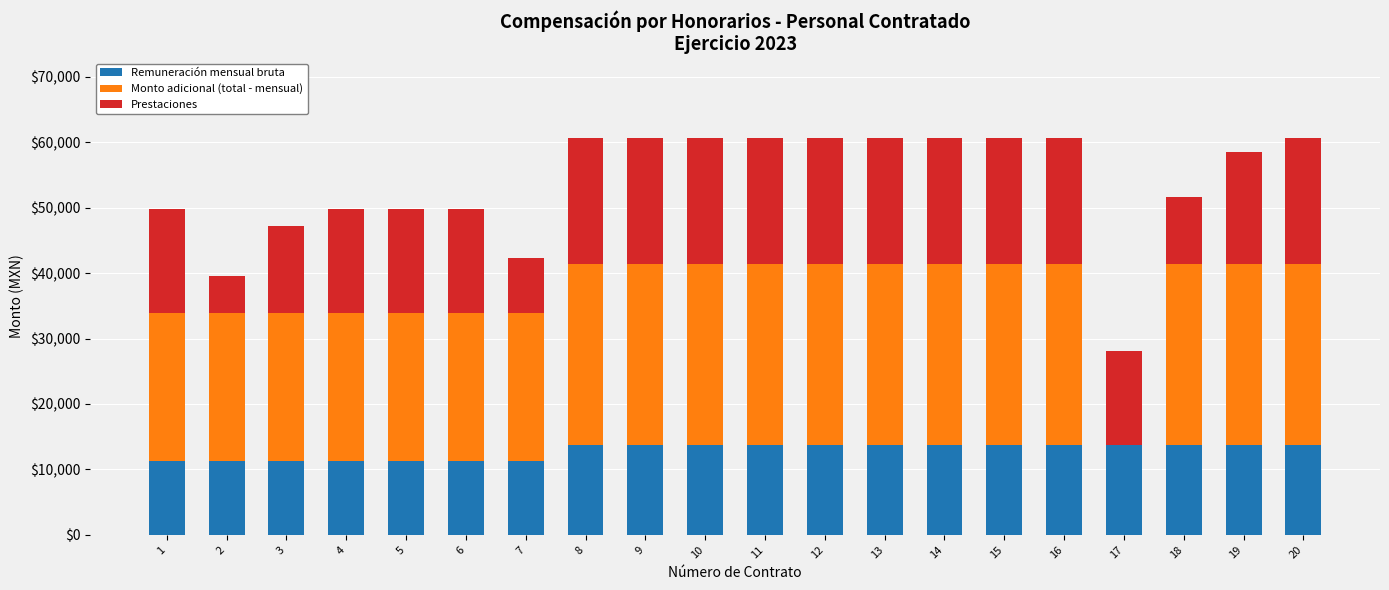

The value of Remuneración mensual bruta at 6 is 15165.6. True or false?

False